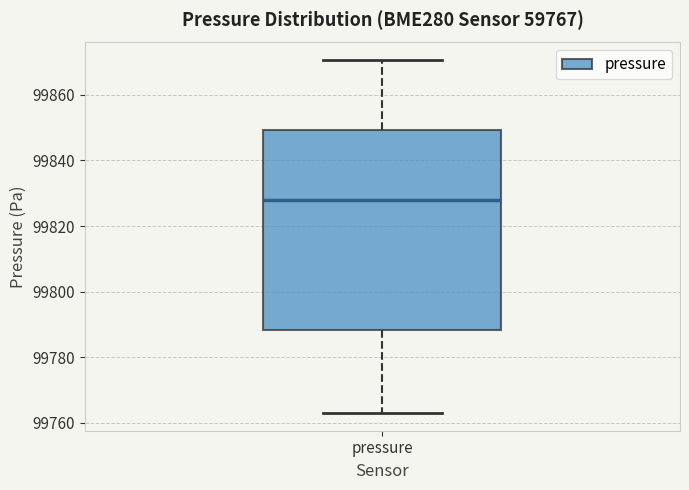

Read this box plot against the y-axis: the position of the median line, the range covered by the box, and the ends of both whiskers. The values are not printed on the chart, so give them approximately, as read against the axis.

median 99828, box 99788 to 99850, whiskers 99762 to 99870